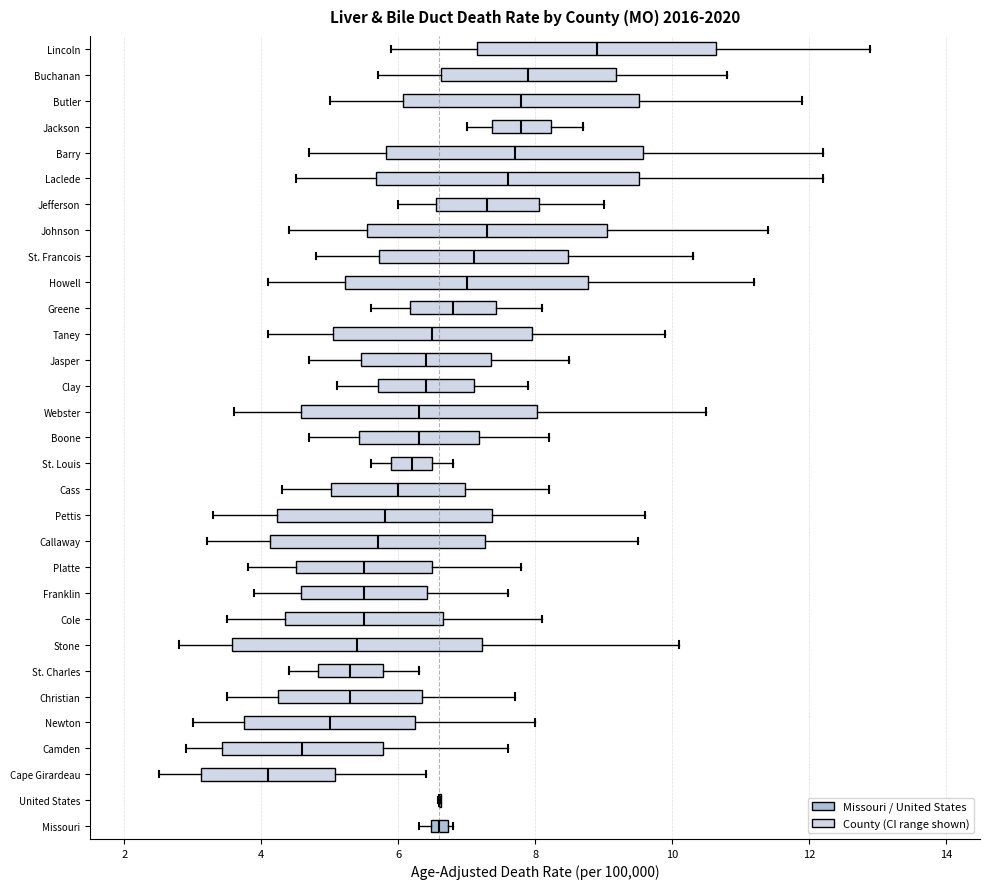

Where is the left edge of the box for Butler on the x-axis? The values are not printed on the chart, so give them approximately, as read against the axis.

6.0